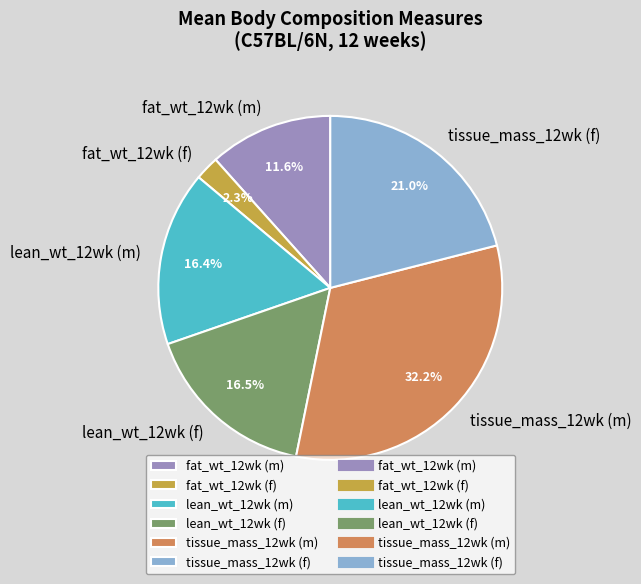

To the nearest percent, what is the difference between the fat_wt_12wk (f) and fat_wt_12wk (m) slice percentages?

9%